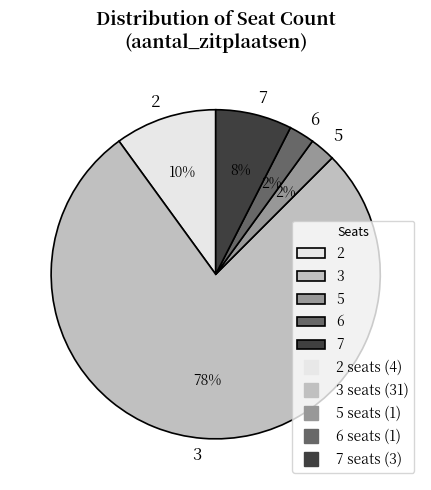

Combined, do 6 and 5 account for over 50%?

No